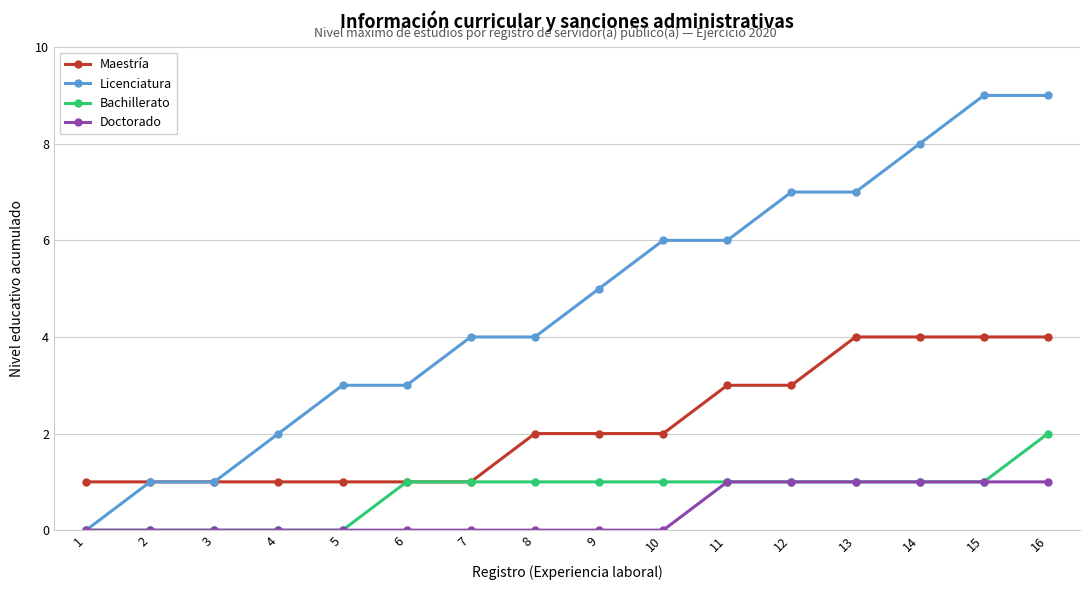

Count the number of categories in the chart.

16